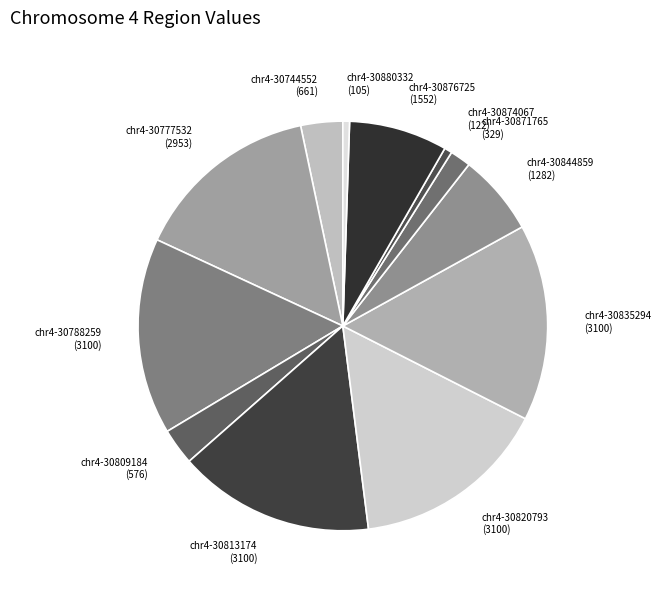

Is the sum of chr4-30835294 and chr4-30744552 greater than half?

No